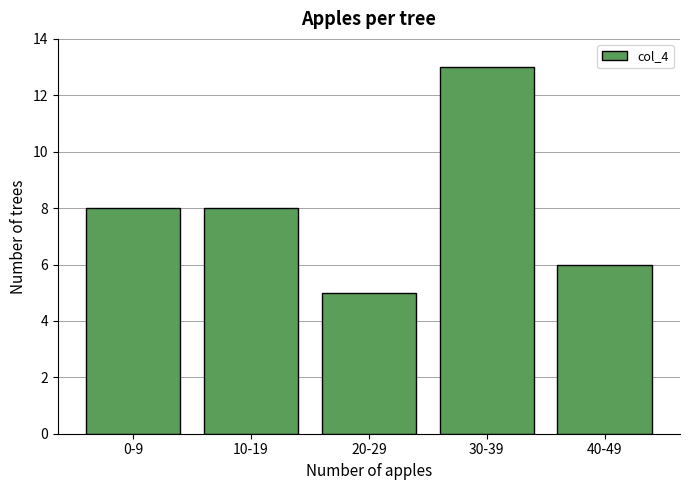

Reading left to right, extract all data points from this chart.

8	8	5	13	6